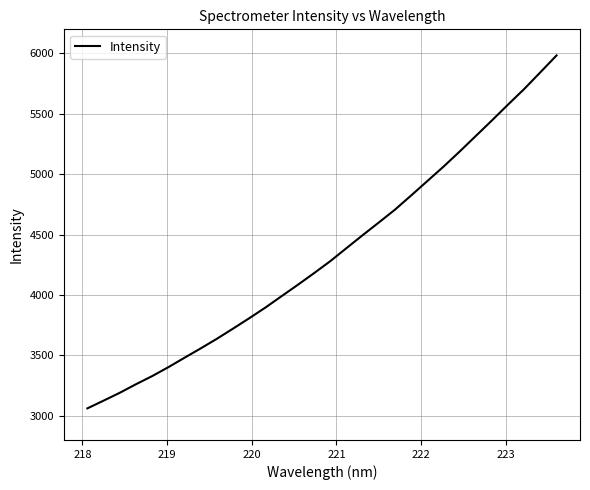

What is the greatest value displayed?

5983.9